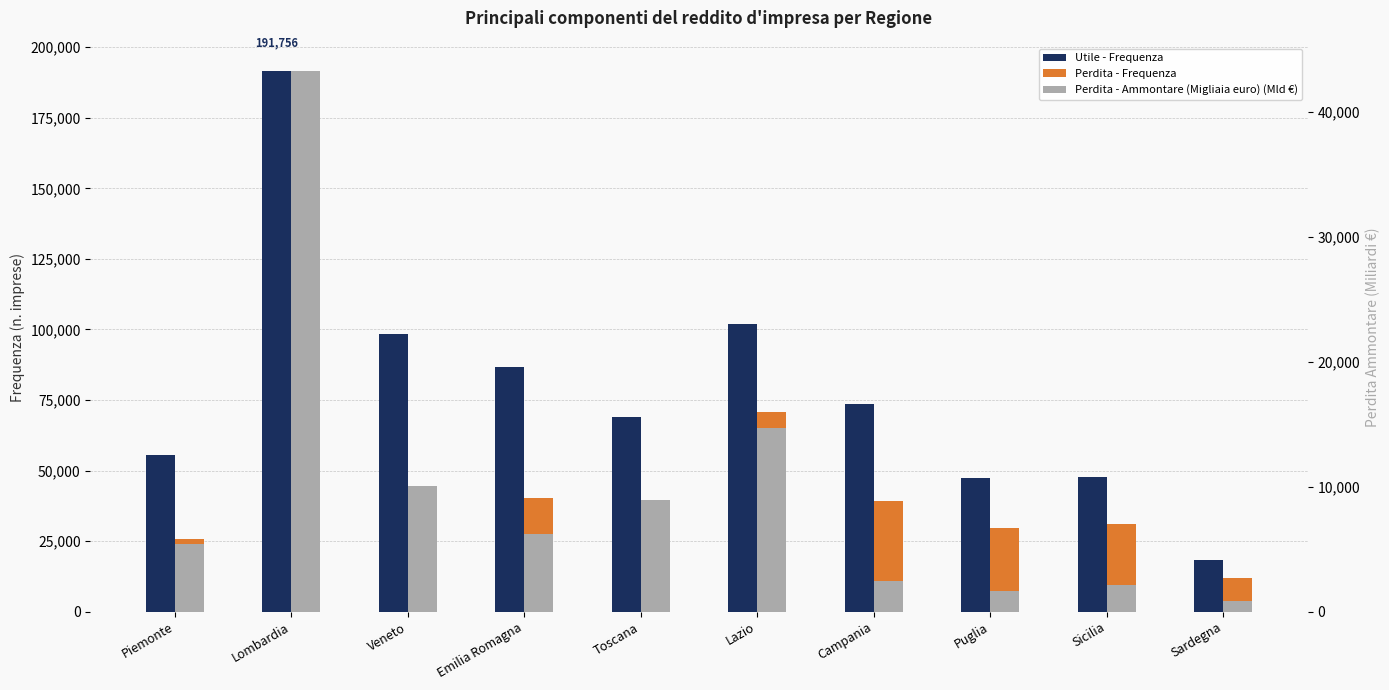

Where is Perdita - Ammontare (Migliaia euro) (Mld €) nearest to the value 22087?

Lazio